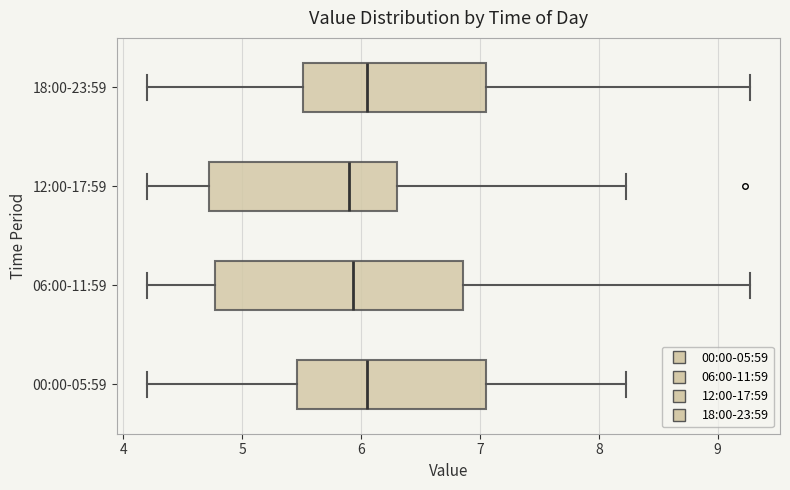

Reading bottom to top, read every box against the x-axis: the position of its median line, the range the box covers, and the ends of its whiskers. The values are not printed on the chart, so give them approximately, as read against the axis.

00:00-05:59: median 6.1, box 5.5 to 7.1, whiskers 4.2 to 8.2
06:00-11:59: median 5.9, box 4.8 to 6.9, whiskers 4.2 to 9.3
12:00-17:59: median 5.9, box 4.7 to 6.3, whiskers 4.2 to 8.2
18:00-23:59: median 6.1, box 5.5 to 7.1, whiskers 4.2 to 9.3